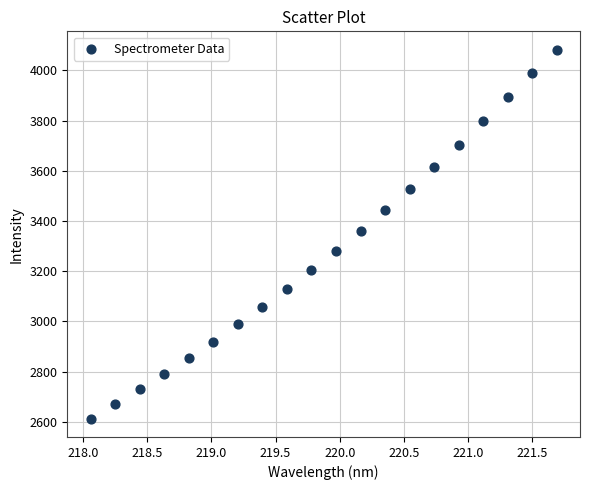

What is the range of X values (max minus min)?

3.6